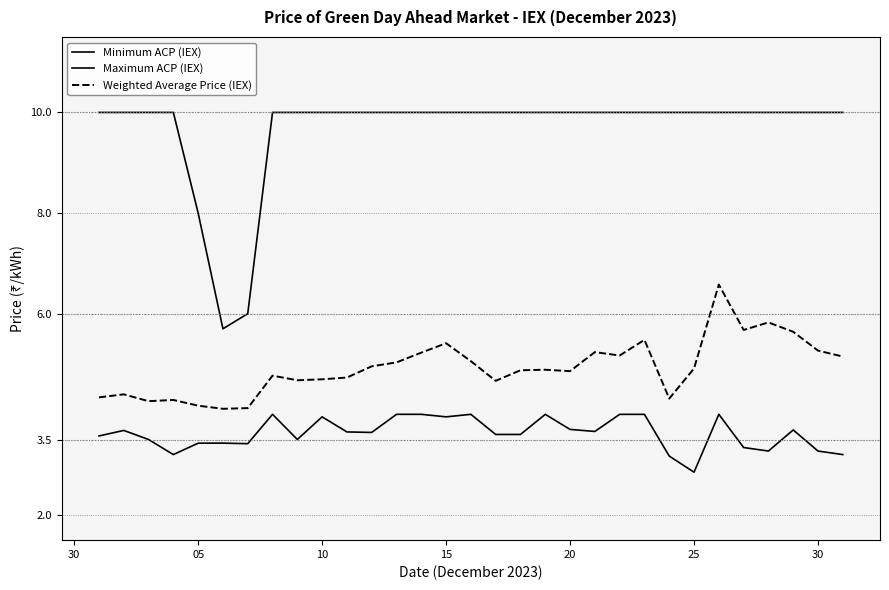

Which series has the largest total across all categories?

Maximum ACP (IEX)